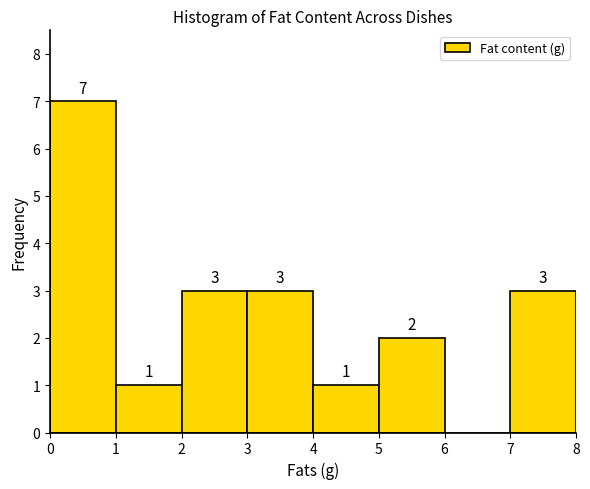

Over which range of the x-axis is the bar tallest?

0 to 1